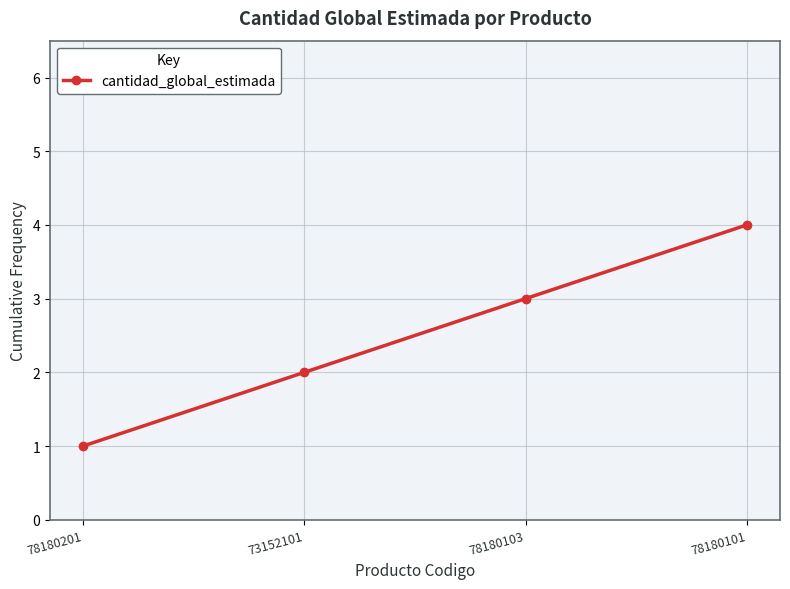

Reading left to right, list all the values displayed in this chart.

1	2	3	4